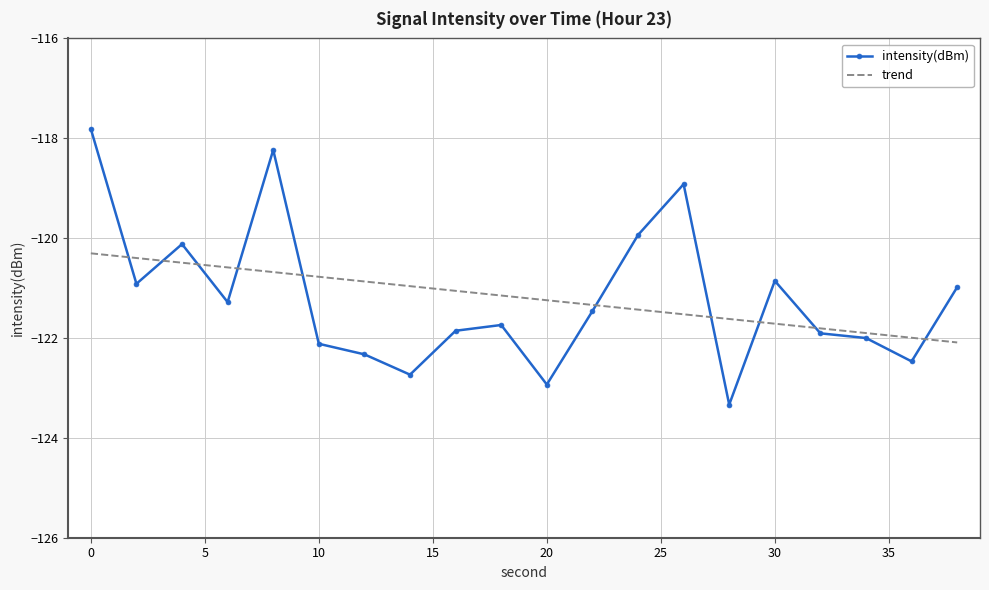

The chart shows a value of -121.3 at 6. True or false?

True